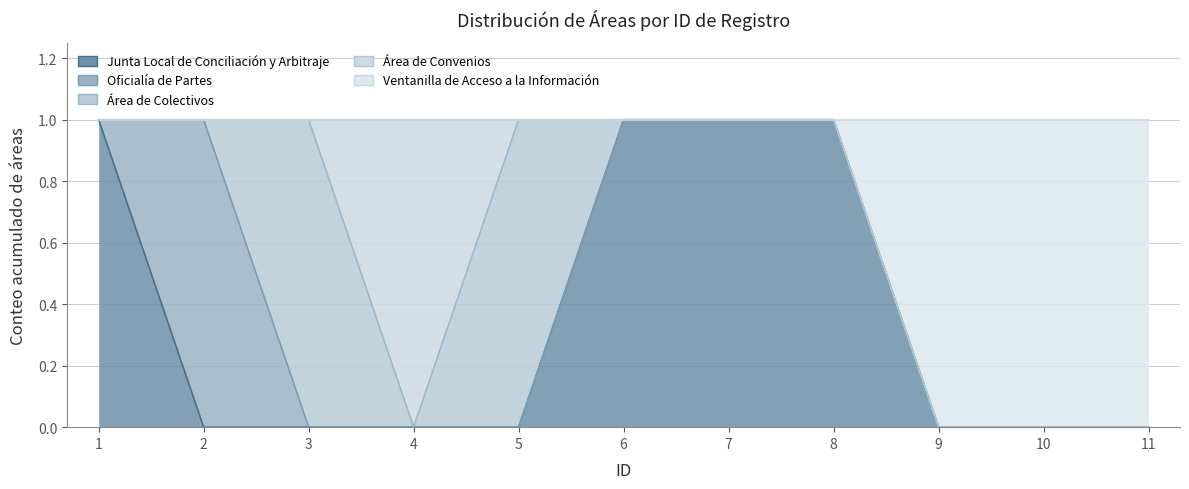

Count the Área de Convenios values in the range 0 to 1.

11